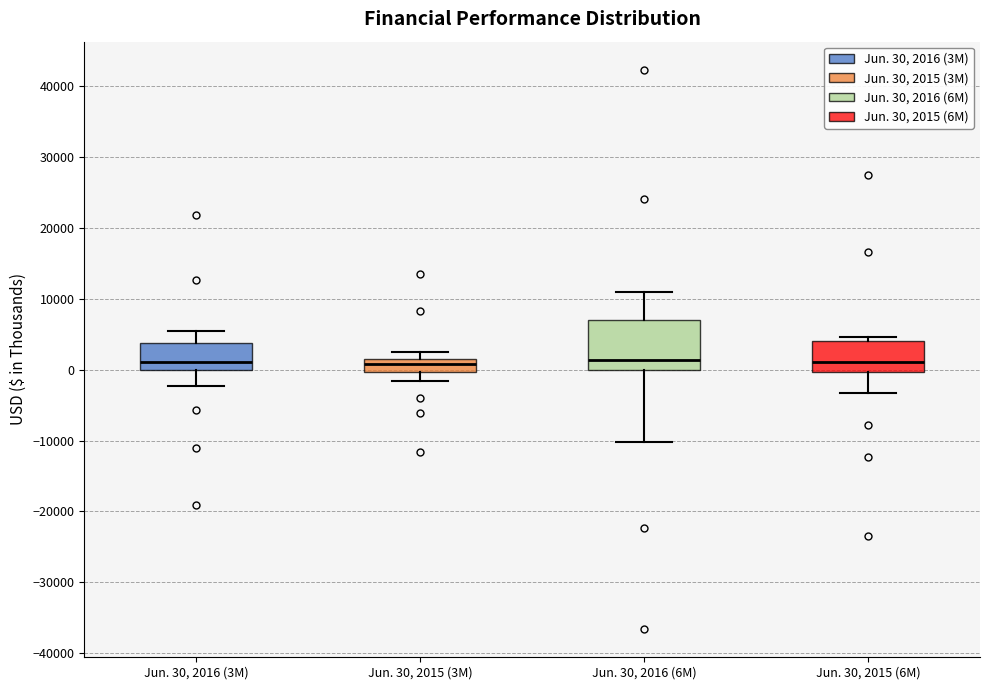

Reading left to right, transcribe this box plot: for each box, give where its median line is, the range the box spans, and where its two whiskers end, as read against the y-axis. The values are not printed on the chart, so give them approximately, as read against the axis.

Jun. 30, 2016 (3M): median 1000, box 0 to 4000, whiskers -2000 to 5000
Jun. 30, 2015 (3M): median 1000, box 0 to 2000, whiskers -2000 to 3000
Jun. 30, 2016 (6M): median 1000, box 0 to 7000, whiskers -10000 to 11000
Jun. 30, 2015 (6M): median 1000, box 0 to 4000, whiskers -3000 to 5000